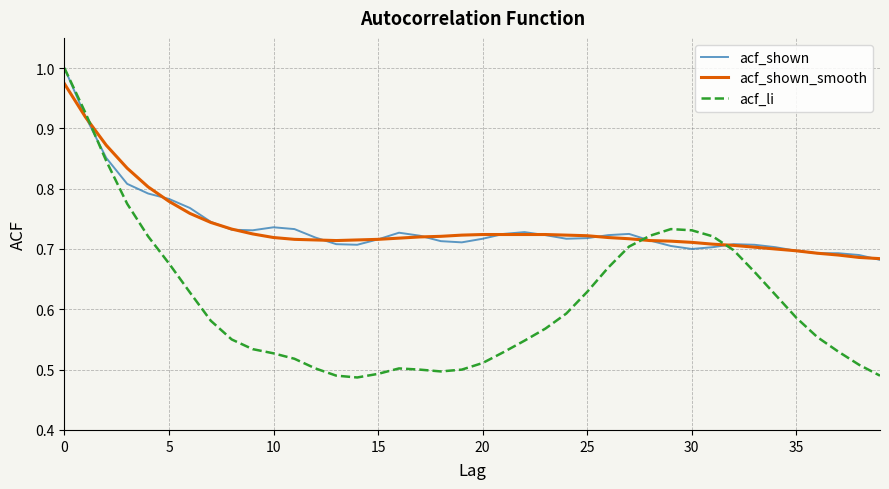

Which series has the widest spread of values?

acf_li